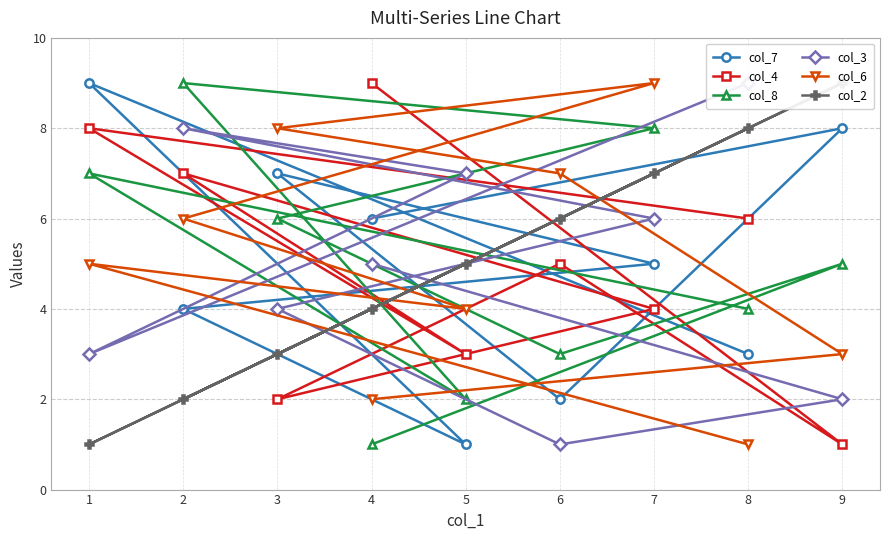

Reading right to left, what are all the values shown in this chart?

col_7: 8=3	1=9	5=1	2=4	7=5	3=7	6=2	9=8	4=6
col_4: 8=6	1=8	5=3	2=7	7=4	3=2	6=5	9=1	4=9
col_8: 8=4	1=7	5=2	2=9	7=8	3=6	6=3	9=5	4=1
col_3: 8=9	1=3	5=7	2=8	7=6	3=4	6=1	9=2	4=5
col_6: 8=1	1=5	5=4	2=6	7=9	3=8	6=7	9=3	4=2
col_2: 8=8	1=1	5=5	2=2	7=7	3=3	6=6	9=9	4=4